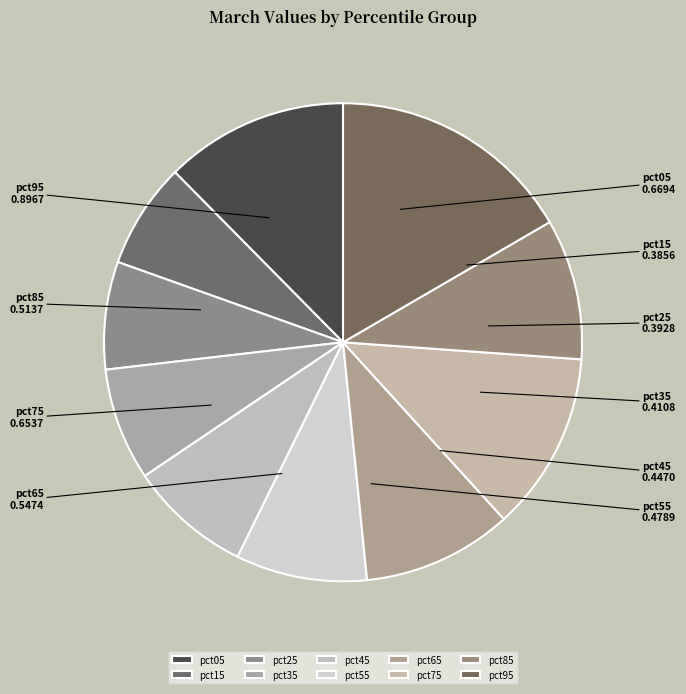

Between pct45 and pct15, which is larger?

pct45